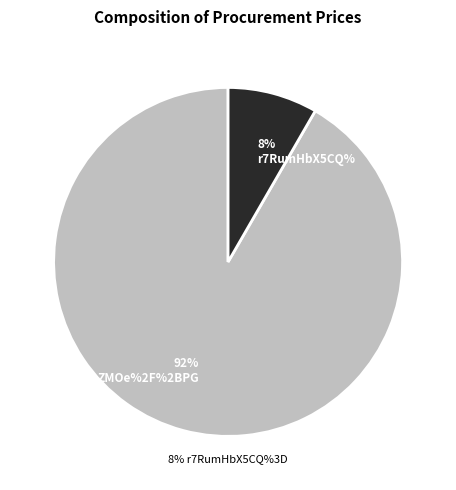

How many segments does this pie chart have?

2